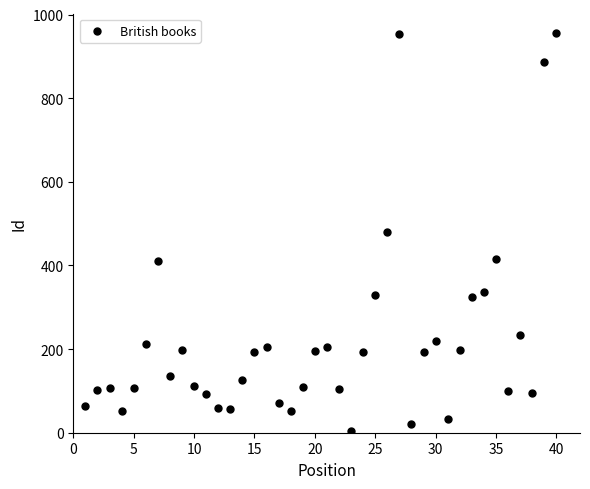

What is the range of X values (max minus min)?

39